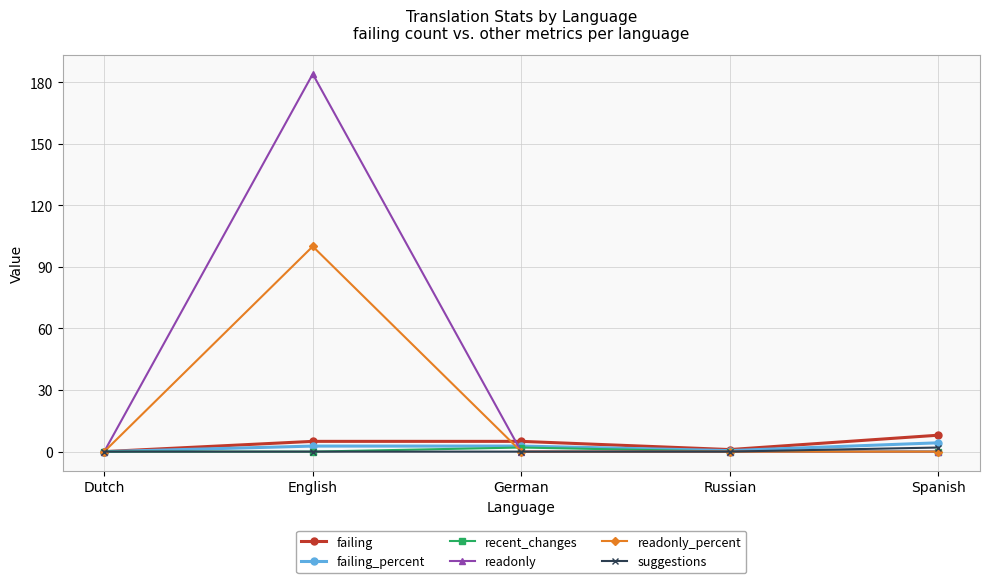

What is the label of the 2nd point from the right?

Russian